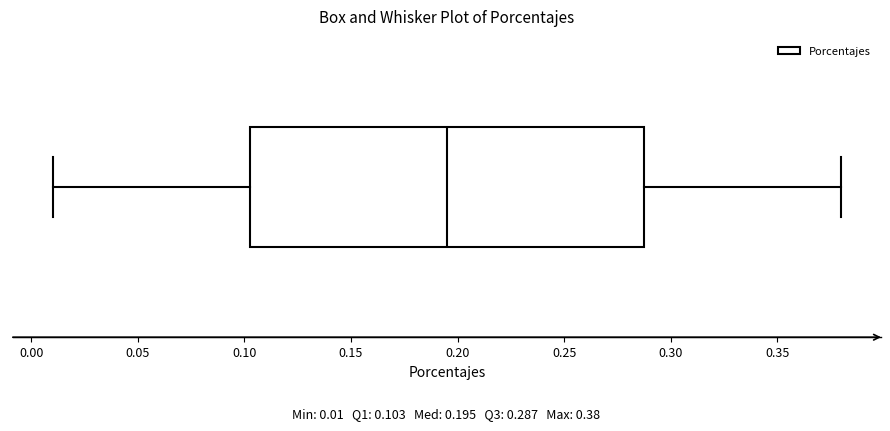

Where does the left whisker of the box end on the x-axis? The values are not printed on the chart, so give them approximately, as read against the axis.

0.010